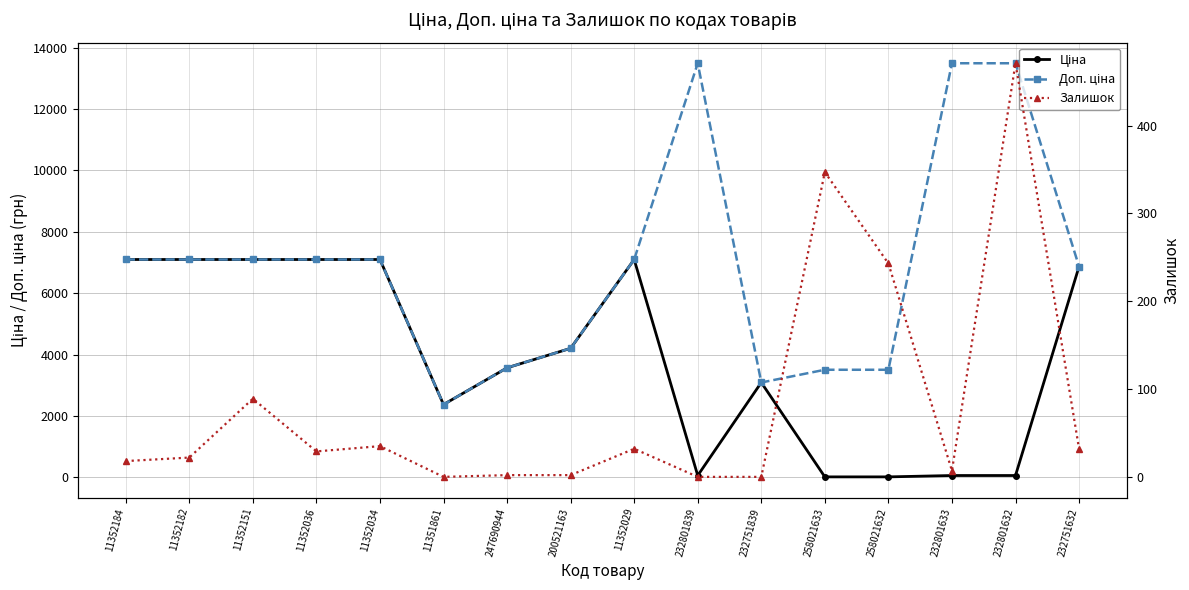

Where does the Доп. ціна series first go above 7098?

11352184